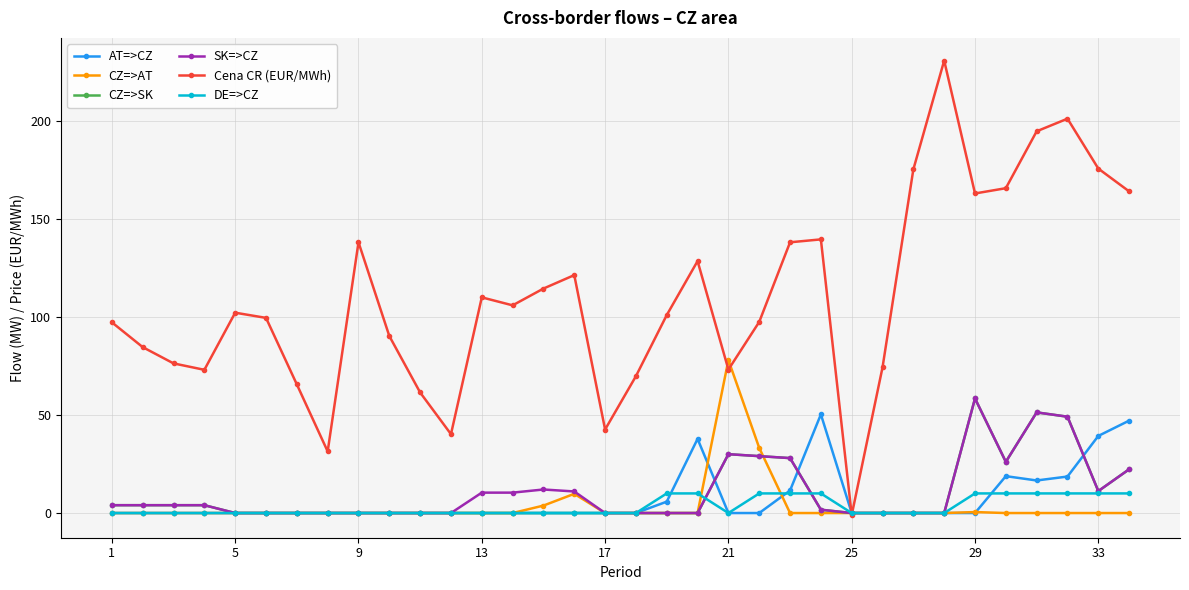

What is the greatest value displayed?

230.6